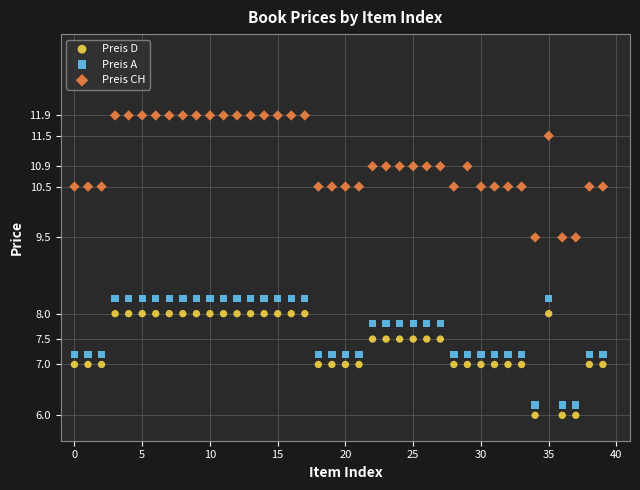

What are all the series names shown in the legend?

Preis D, Preis A, Preis CH